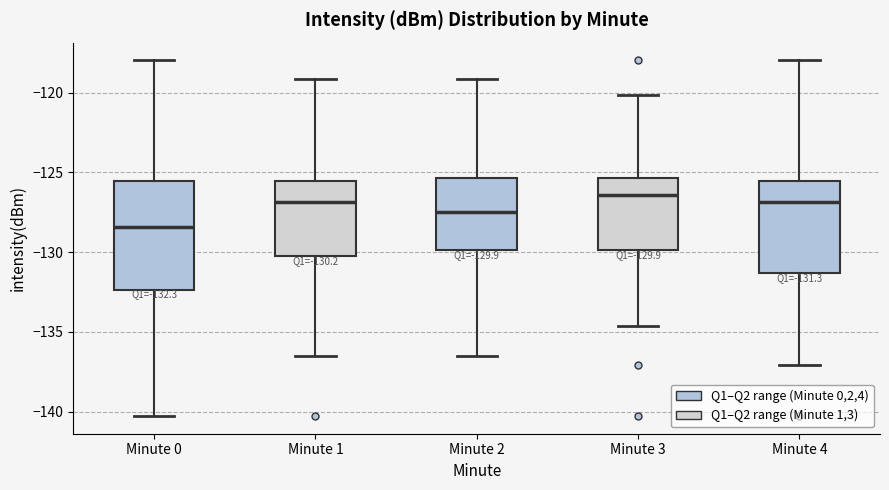

Which box is the tallest, from its lower edge to its upper edge?

Minute 0